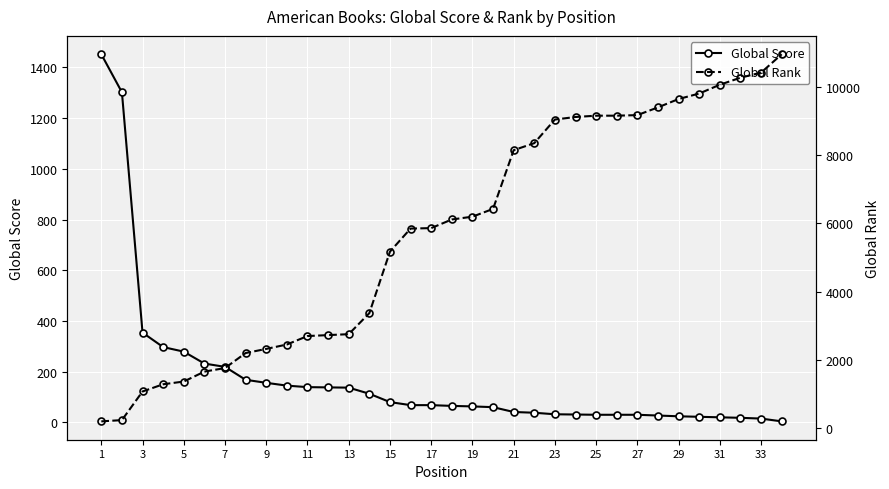

How many categories are shown in the chart?

34